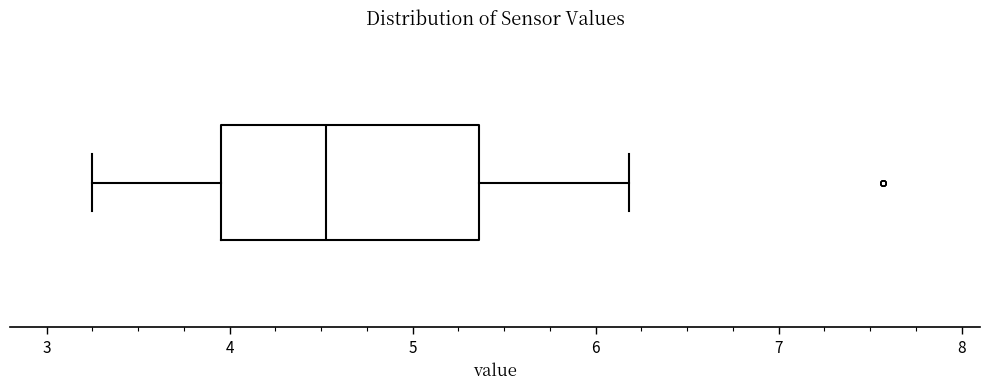

Transcribe this box plot: give where the median line is, the range the box spans, and where the two whiskers end, as read against the x-axis. The values are not printed on the chart, so give them approximately, as read against the axis.

median 4.5, box 4.0 to 5.4, whiskers 3.3 to 6.2